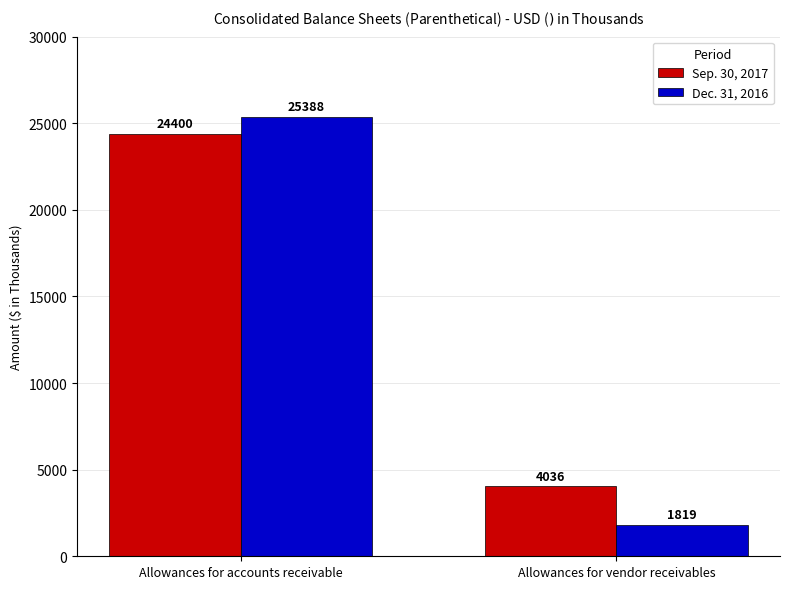

List the series in order of their overall mean, lowest first.

Dec. 31, 2016, Sep. 30, 2017